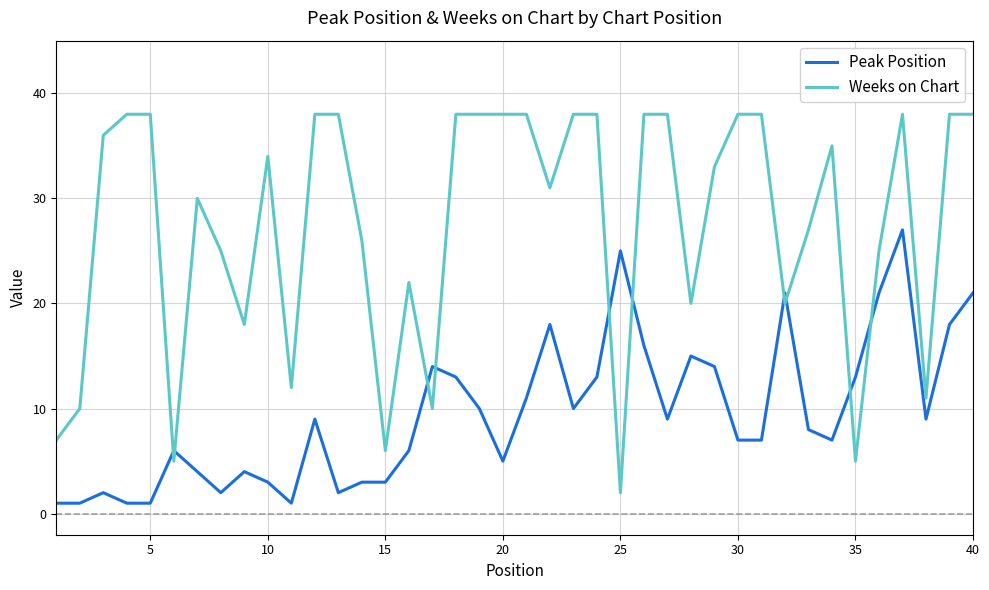

True or false: Peak Position and Weeks on Chart cross at least once.

True